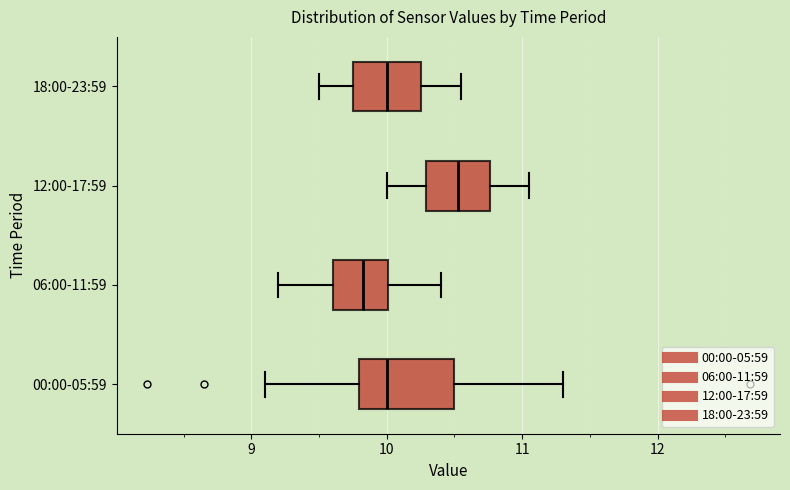

Where does the left whisker of the box for 18:00-23:59 end on the x-axis? The values are not printed on the chart, so give them approximately, as read against the axis.

9.5